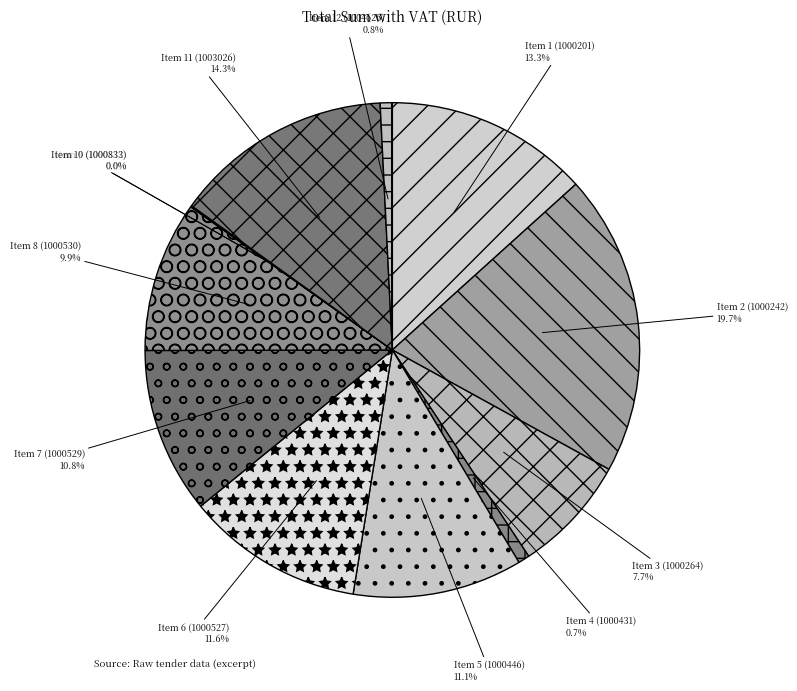

True or false: Item 3 (1000264) accounts for 8% of the total.

True